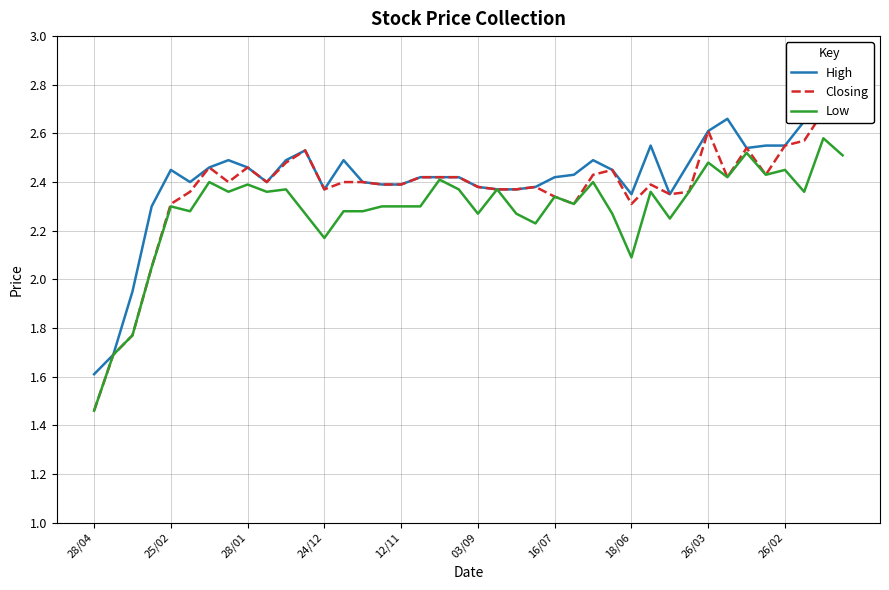

True or false: Closing and High intersect in this chart.

False